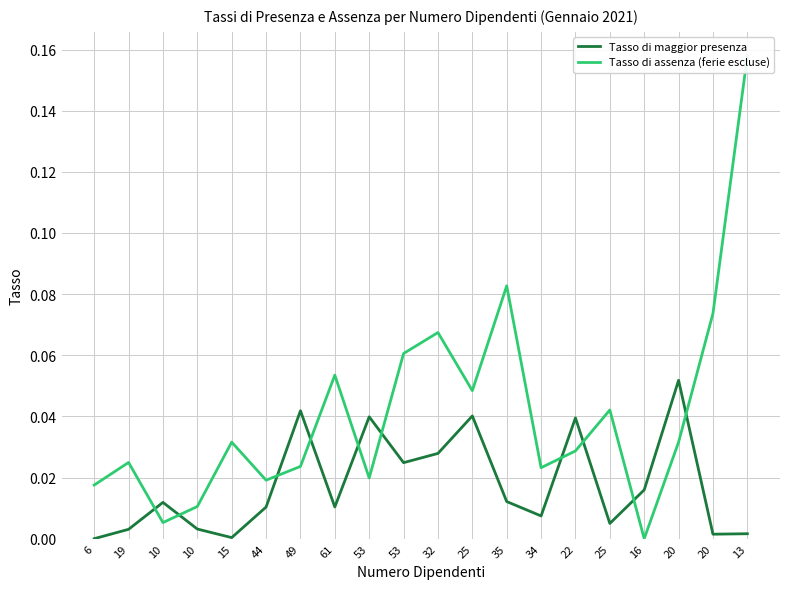

Is it true that Tasso di maggior presenza equals 0.0 at 25?

False